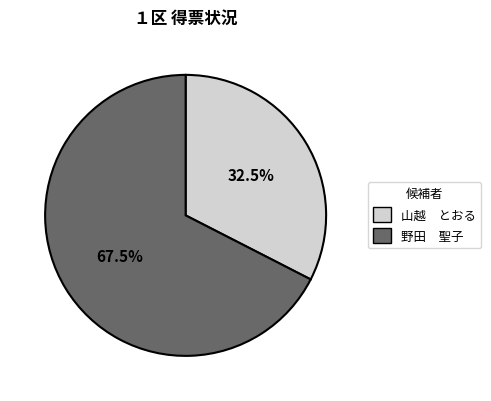

Which slice is the largest?

野田 聖子